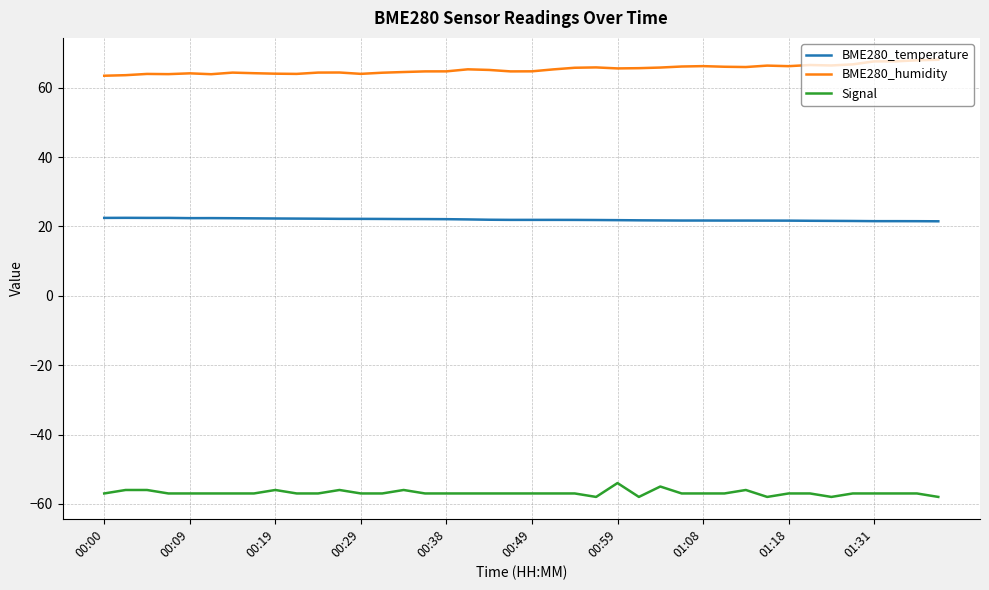

True or false: BME280_temperature and Signal cross at least once.

False